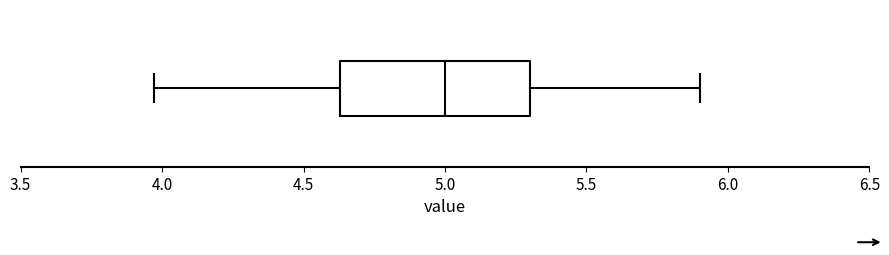

Transcribe this box plot: give where the median line is, the range the box spans, and where the two whiskers end, as read against the x-axis. The values are not printed on the chart, so give them approximately, as read against the axis.

median 5.00, box 4.65 to 5.30, whiskers 3.95 to 5.90